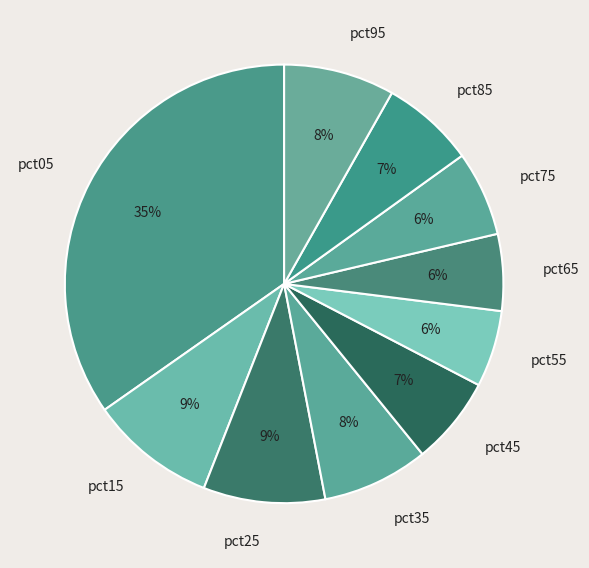

Which slice is the largest?

pct05